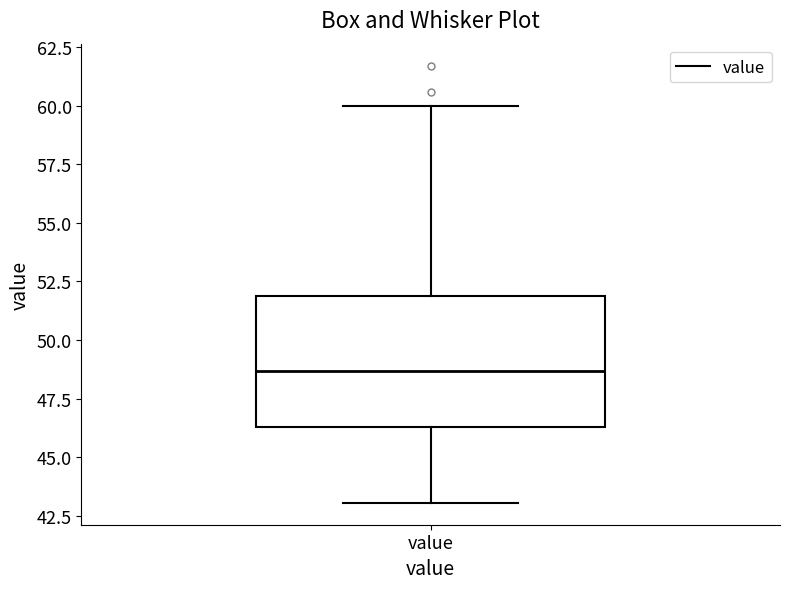

Transcribe this box plot: give where the median line is, the range the box spans, and where the two whiskers end, as read against the y-axis. The values are not printed on the chart, so give them approximately, as read against the axis.

median 48.5, box 46.5 to 52.0, whiskers 43.0 to 60.0